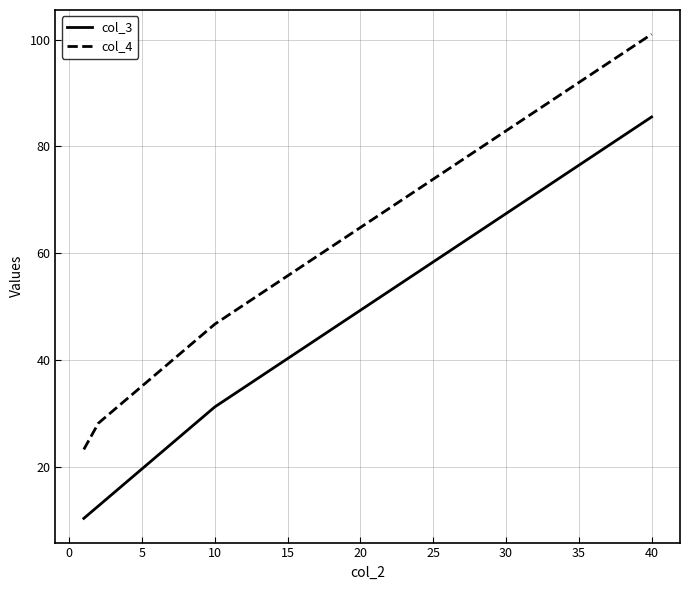

How many lines are shown in the chart?

2